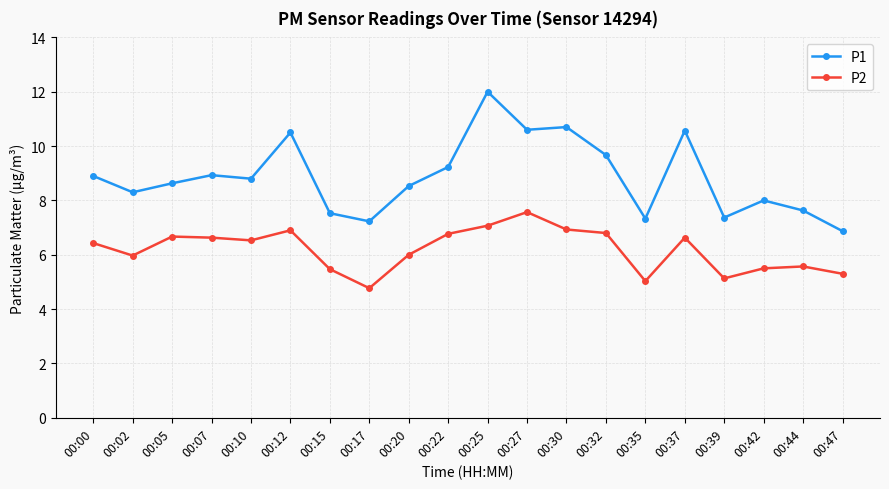

Which series changed the most between 00:10 and 00:17?

P2